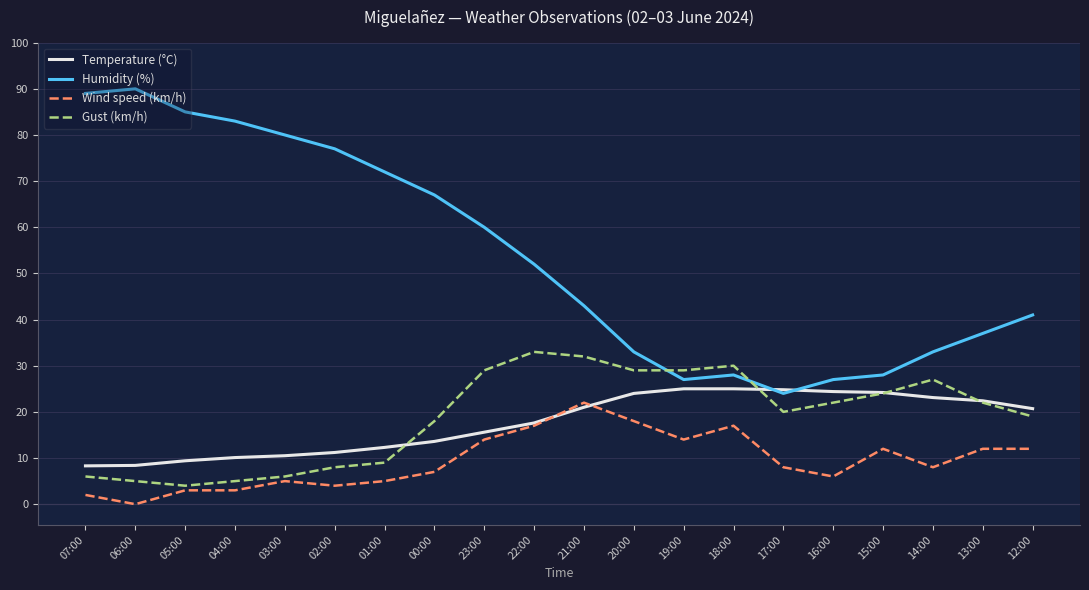

How many intersections are there between Gust (km/h) and Temperature (°C)?

4